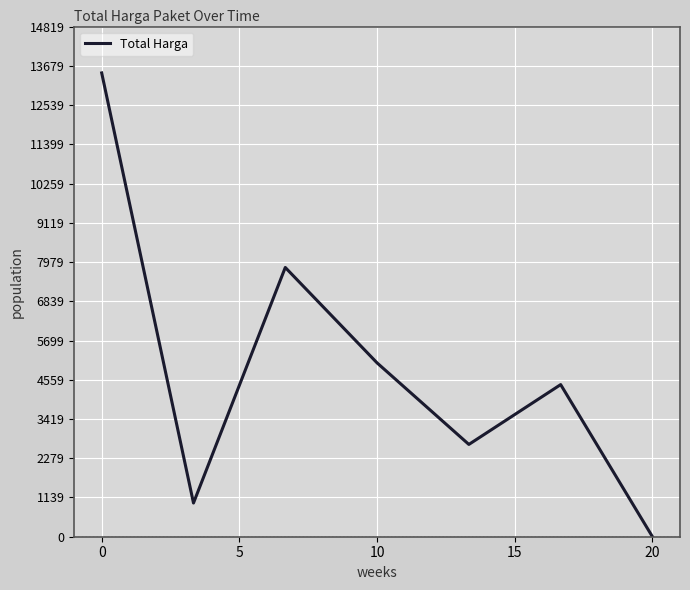

Does the chart have visible grid lines?

Yes